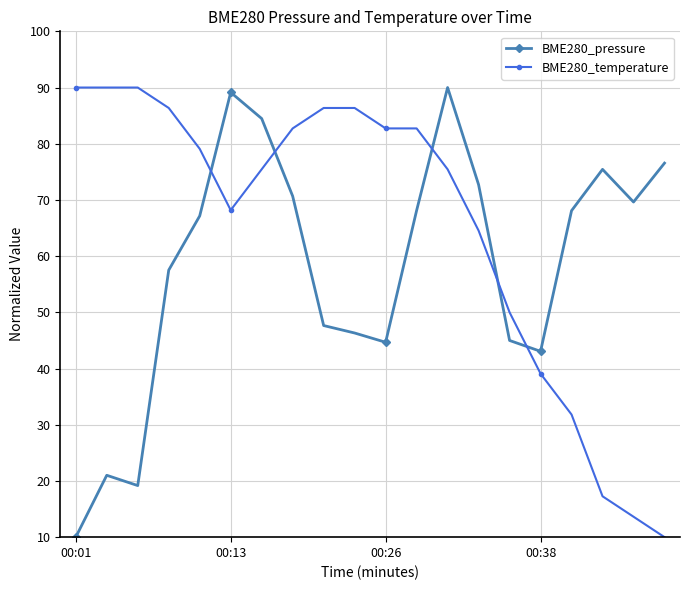

What is the minimum value for BME280_temperature?

10.0